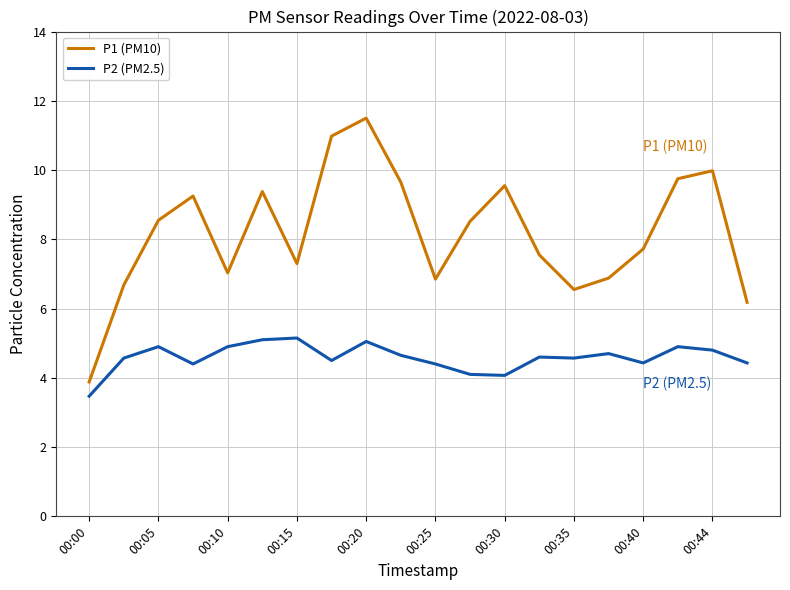

How many series are shown in this chart?

2